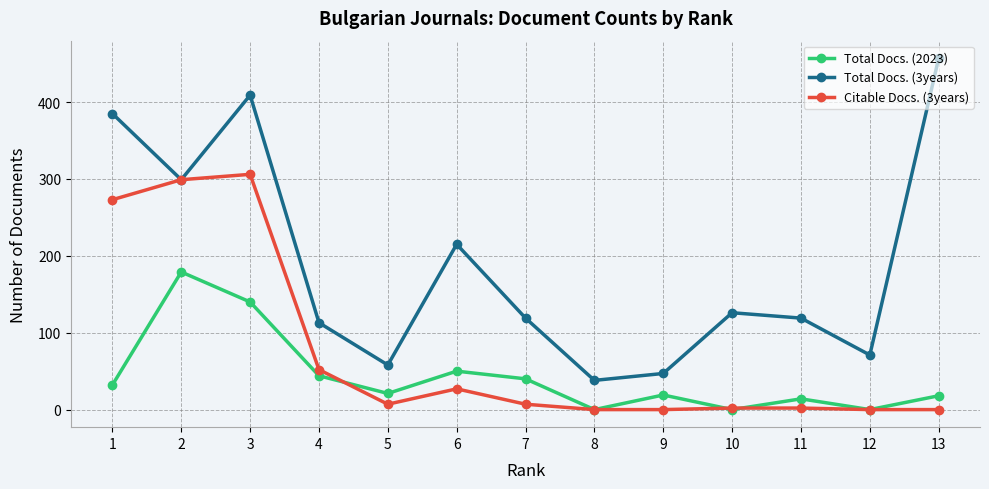

The Citable Docs. (3years) series shows 2 at 10. True or false?

True